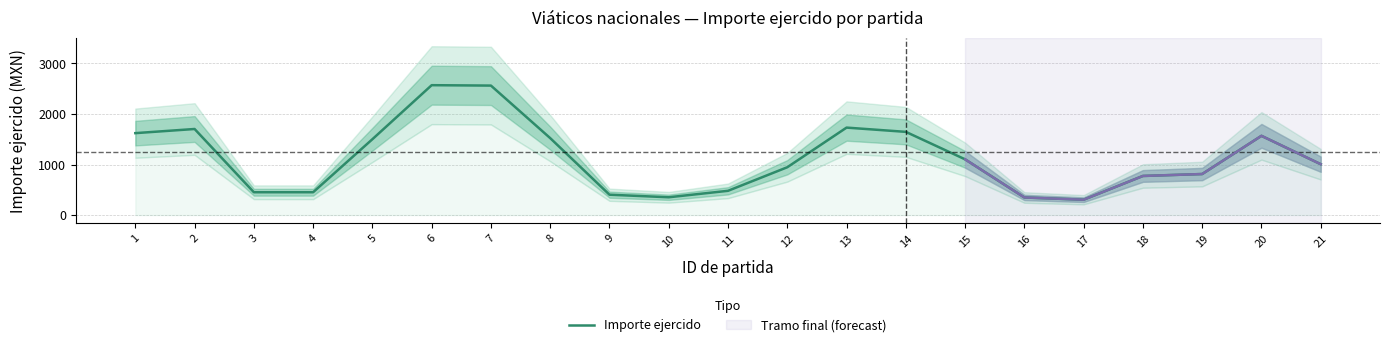

Which has a higher value, 7 or 3?

7